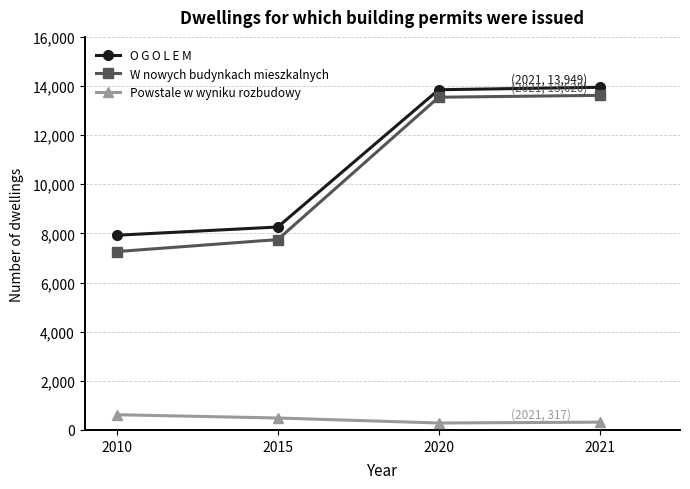

How many values in the W nowych budynkach mieszkalnych series are below 13544?

2